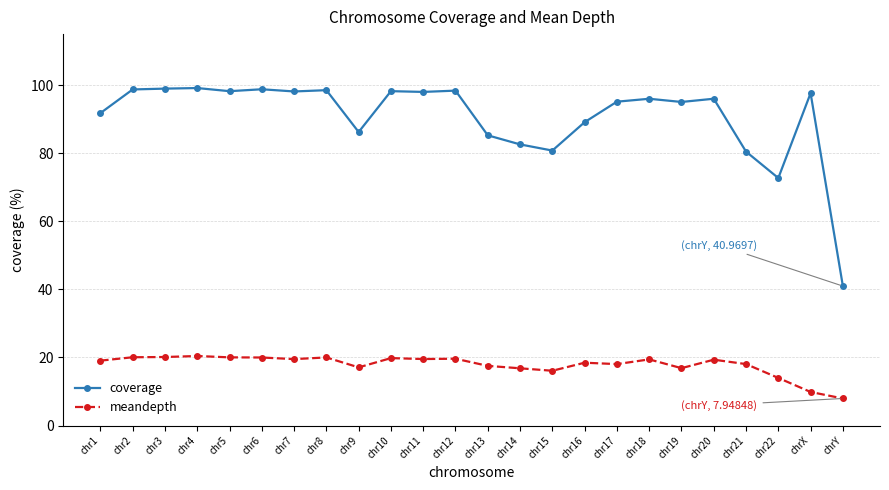

What is the total value across all series at chr19?

111.9